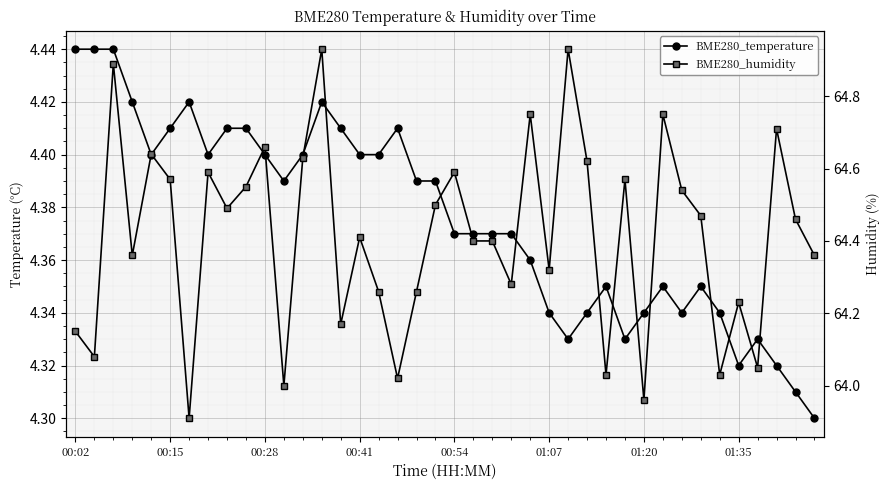

True or false: BME280_humidity and BME280_temperature cross at least once.

False